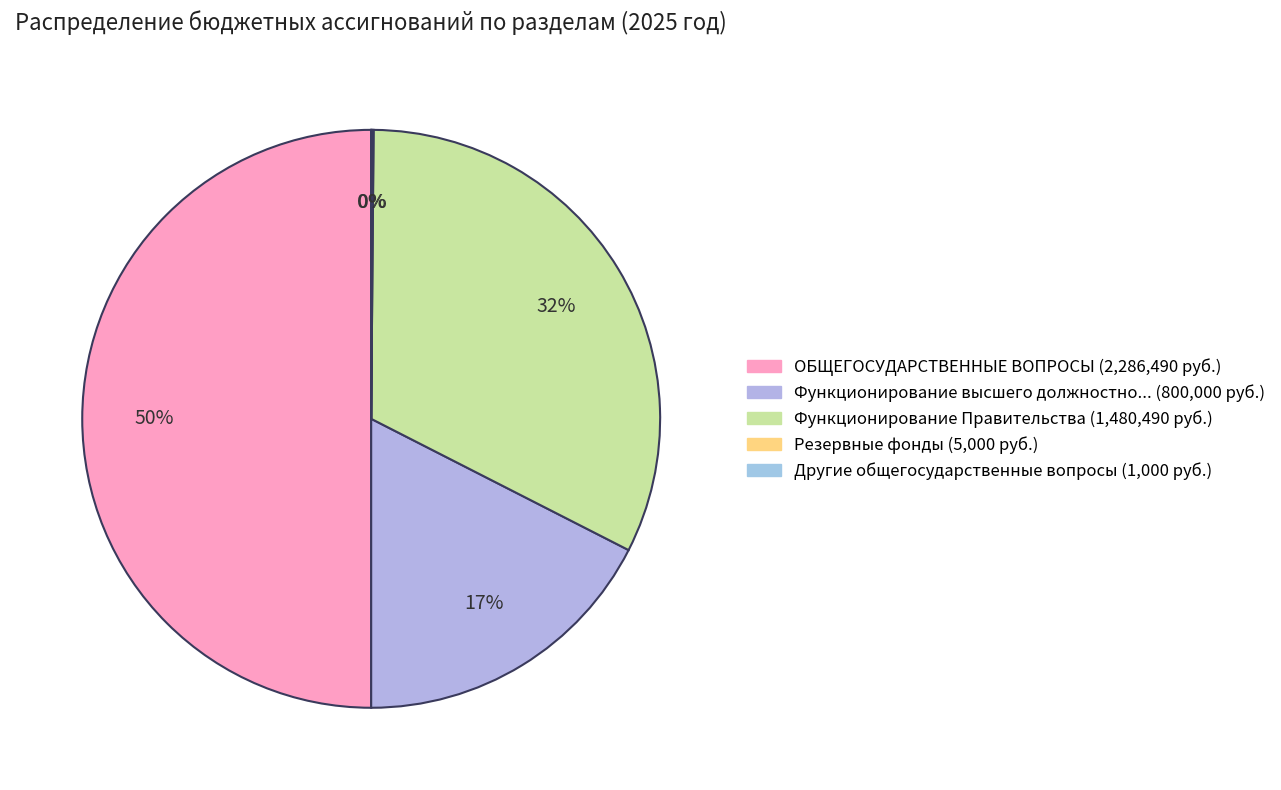

Which category has the biggest portion of the pie?

ОБЩЕГОСУДАРСТВЕННЫЕ ВОПРОСЫ